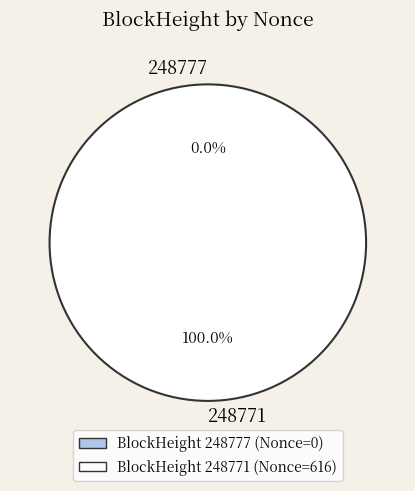

Rank the categories by value from highest to lowest.

248771, 248777